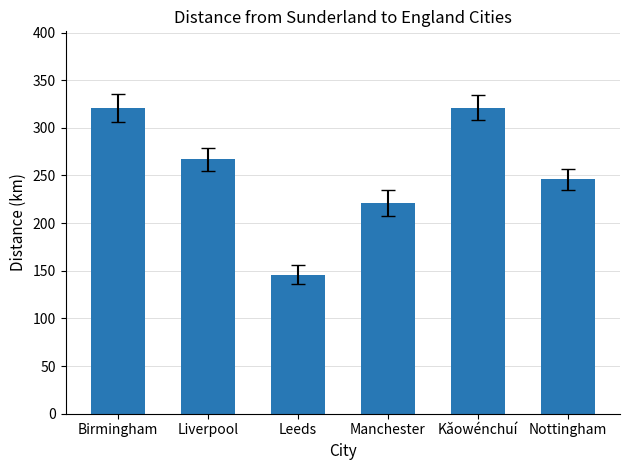

Reading left to right, what are all the values shown in this chart?

321	267	146	221	321	246